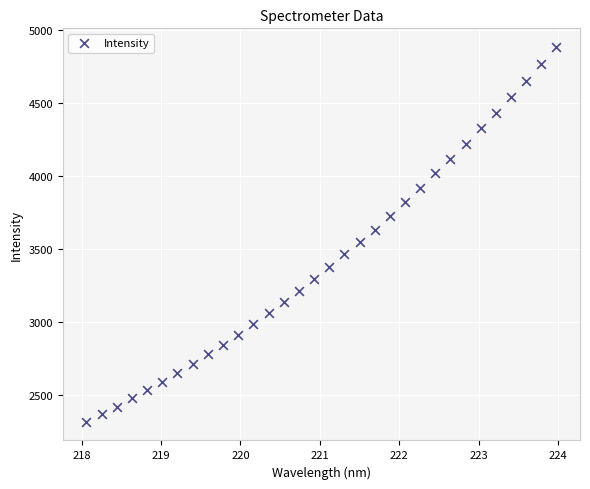

What is the range of X values (max minus min)?

5.9